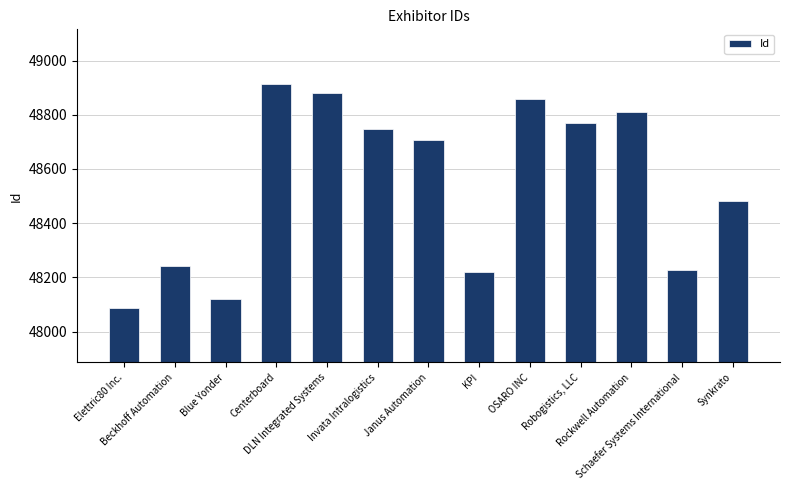

List the labels in order of value, smallest first.

Elettric80 Inc., Blue Yonder, KPI, Schaefer Systems International, Beckhoff Automation, Synkrato, Janus Automation, Invata Intralogistics, Robogistics, LLC, Rockwell Automation, OSARO INC, DLN Integrated Systems, Centerboard